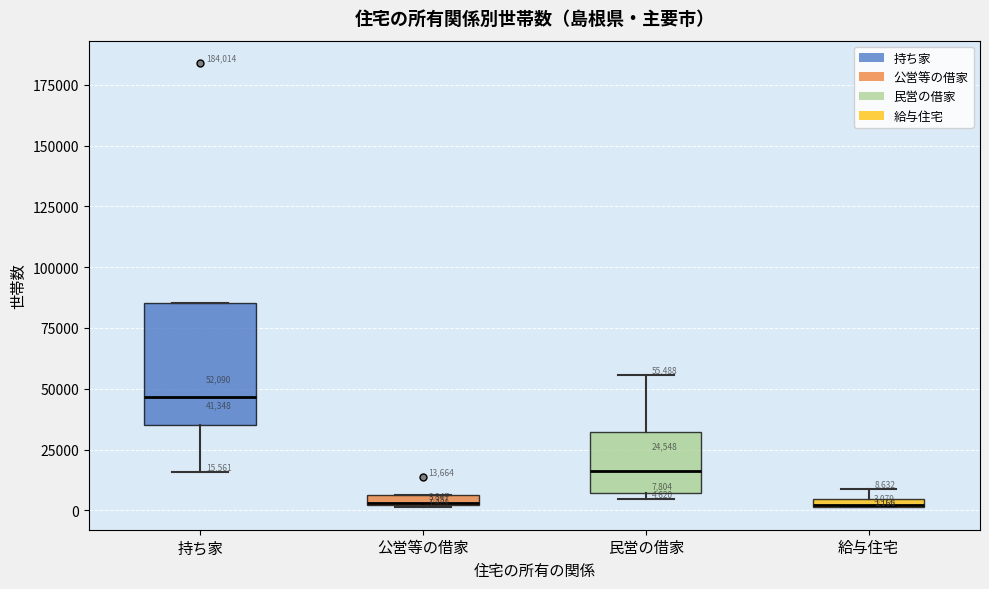

Which box's median line is the highest?

持ち家